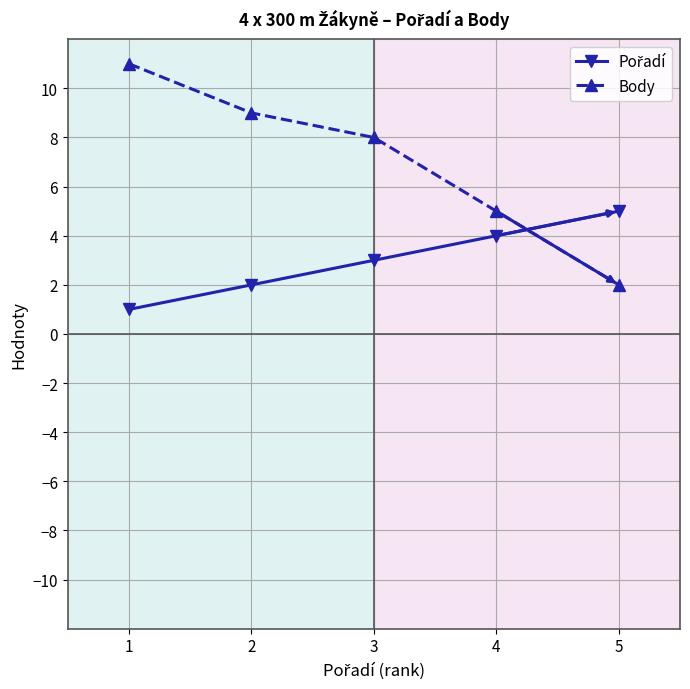

How many categories are shown in the chart?

5